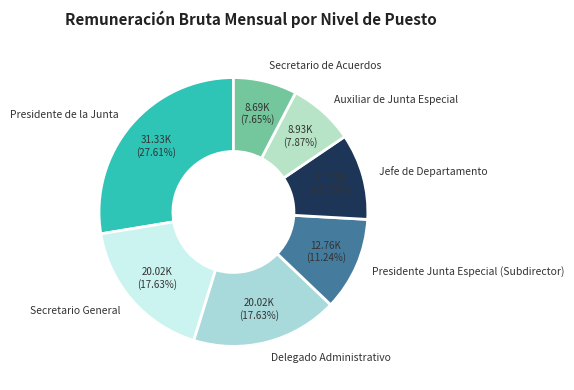

To the nearest percent, what portion does Delegado Administrativo represent?

18%